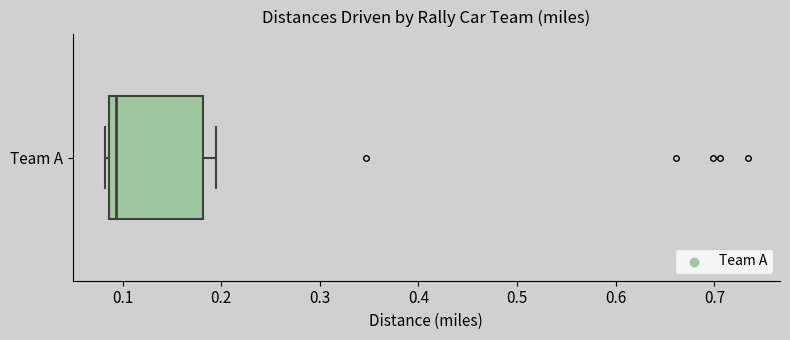

Transcribe this box plot: give where the median line is, the range the box spans, and where the two whiskers end, as read against the x-axis. The values are not printed on the chart, so give them approximately, as read against the axis.

median 0.09 (just right of the box's left edge), box 0.09 to 0.18, whiskers 0.08 to 0.19